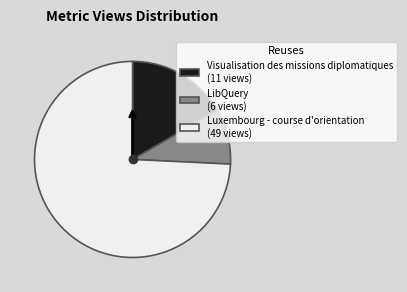

Approximately how many times larger is the value at LibQuery compared to Luxembourg - course d'orientation?

0.1